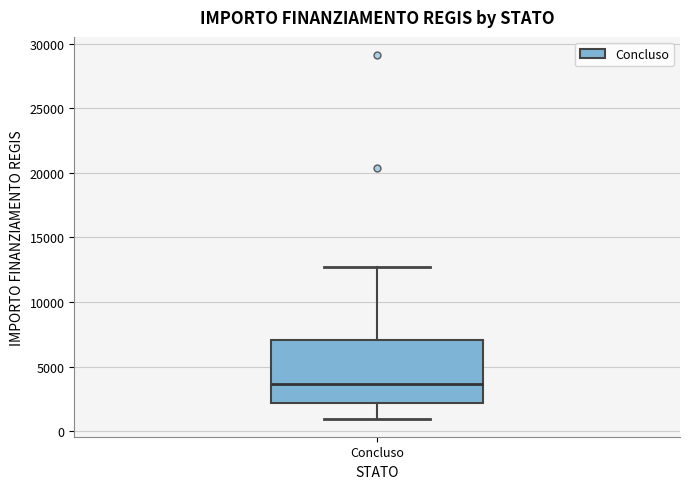

Read this box plot against the y-axis: the position of the median line, the range covered by the box, and the ends of both whiskers. The values are not printed on the chart, so give them approximately, as read against the axis.

median 3500, box 2000 to 7000, whiskers 1000 to 12500